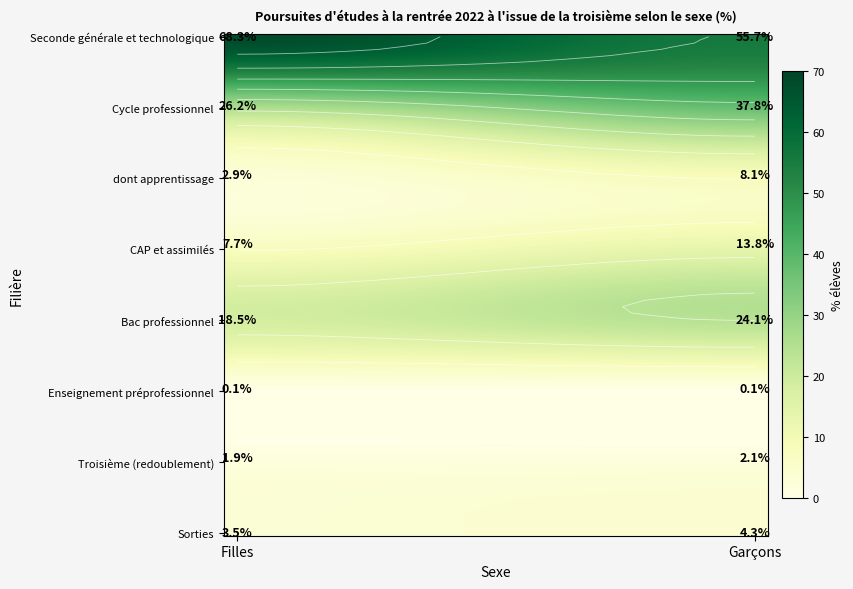

What is the greatest value displayed?

68.3